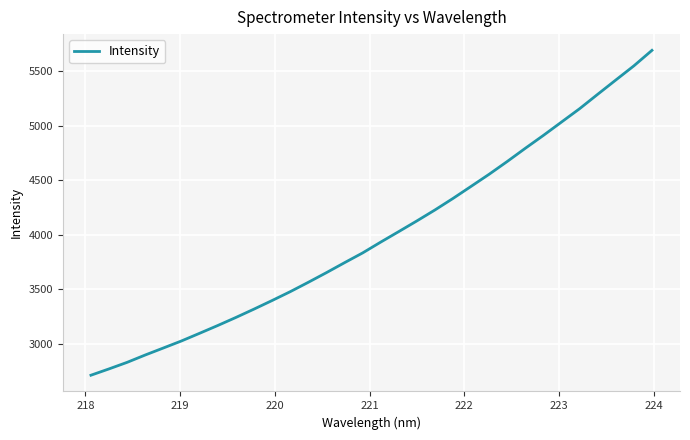

How many values are below 3932?

16